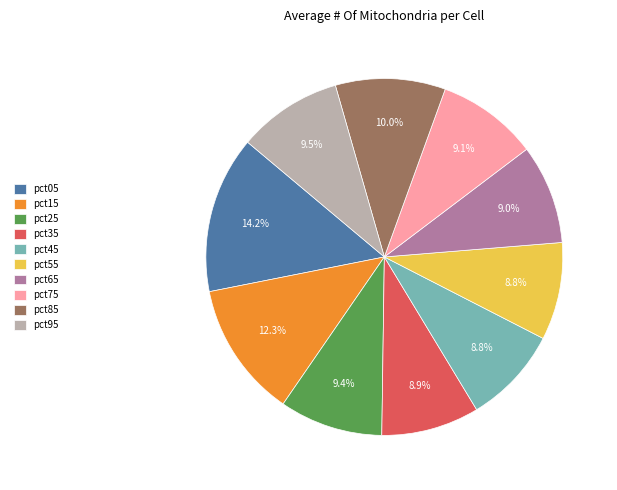

True or false: pct95 accounts for 2% of the total.

False